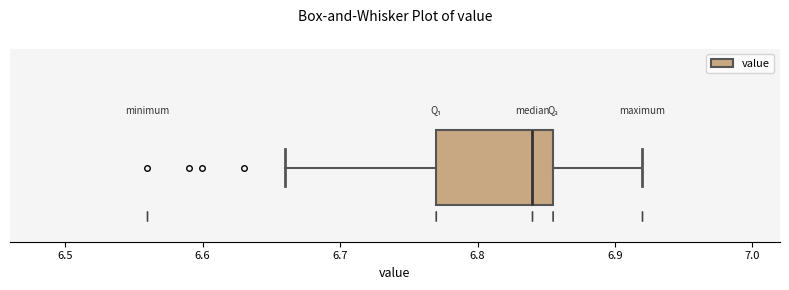

Where does the median line of the box sit on the x-axis? The values are not printed on the chart, so give them approximately, as read against the axis.

6.84